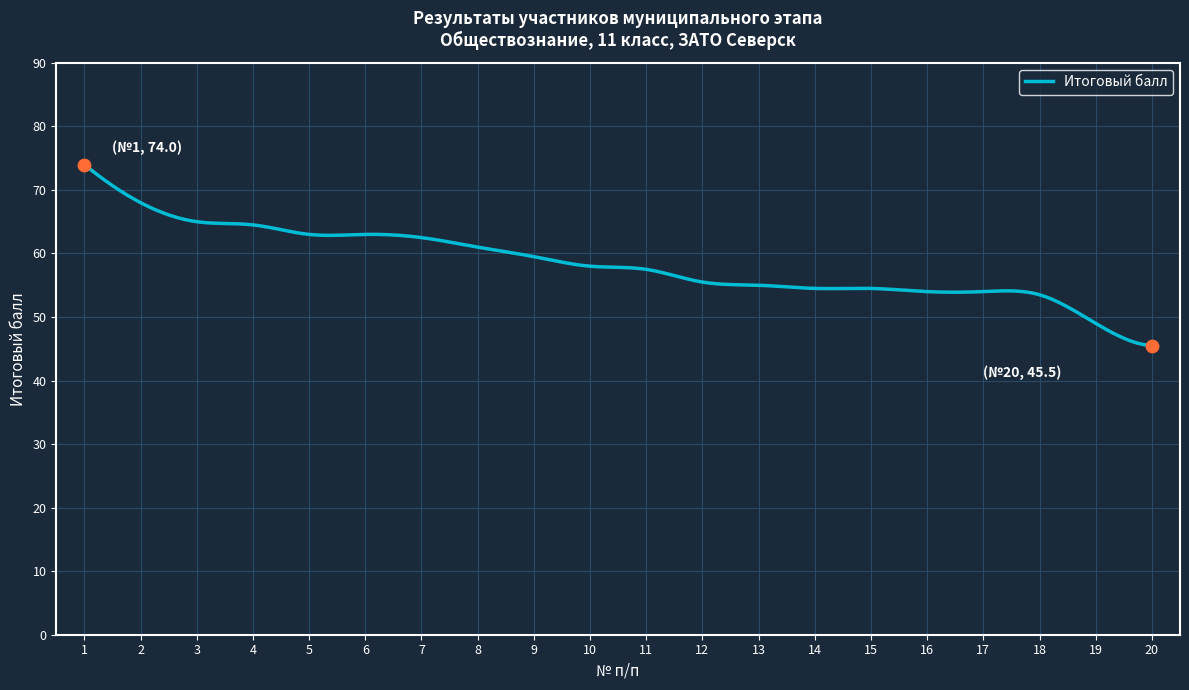

What is the smallest value displayed?

45.5